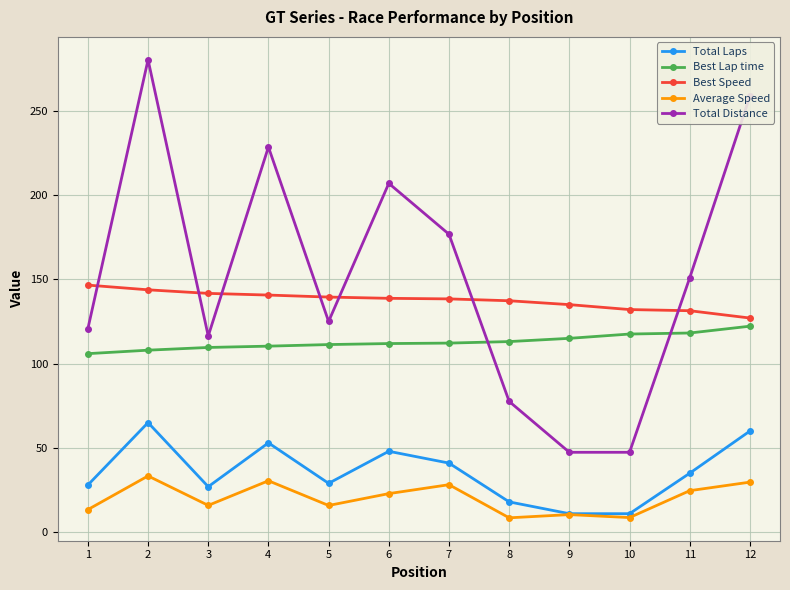

How many data points does each series have?

12